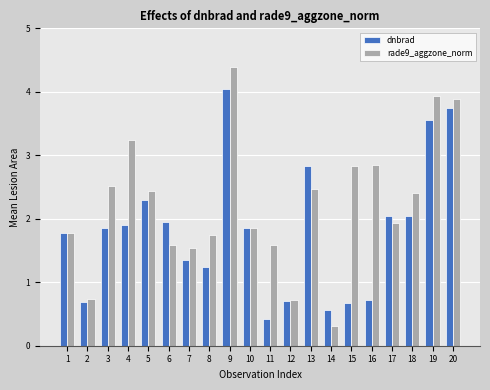

List the series in order of their peak value, lowest first.

dnbrad, rade9_aggzone_norm